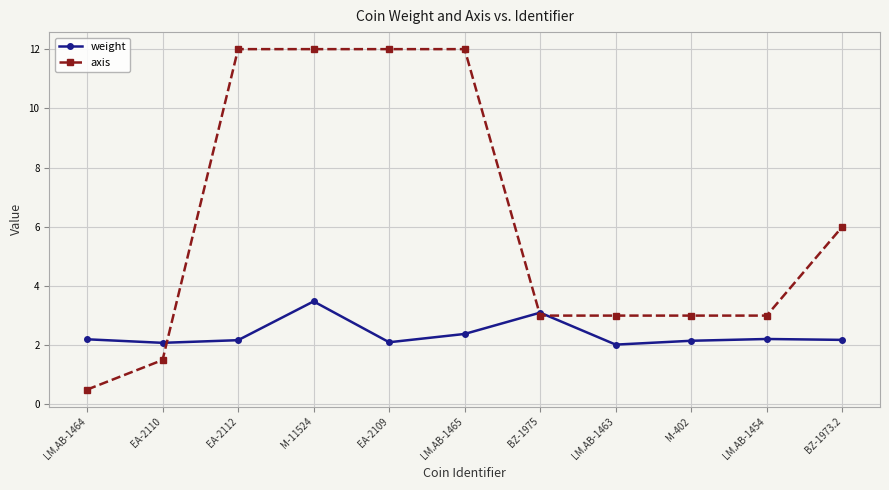

What is the spread (max minus min) of values at LM.AB-1463?

1.0